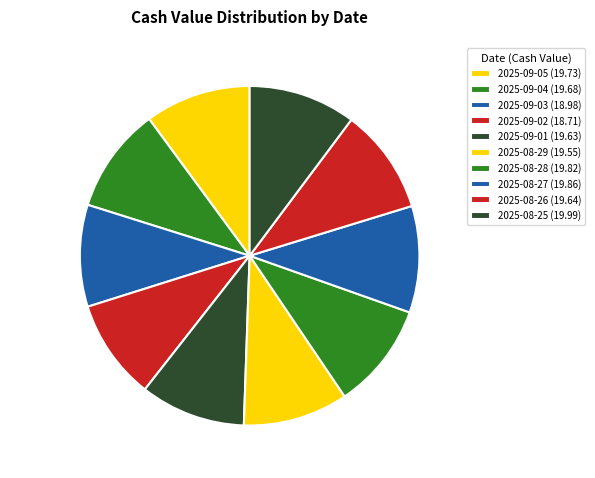

Is the sum of 2025-08-28 and 2025-08-29 greater than half?

No